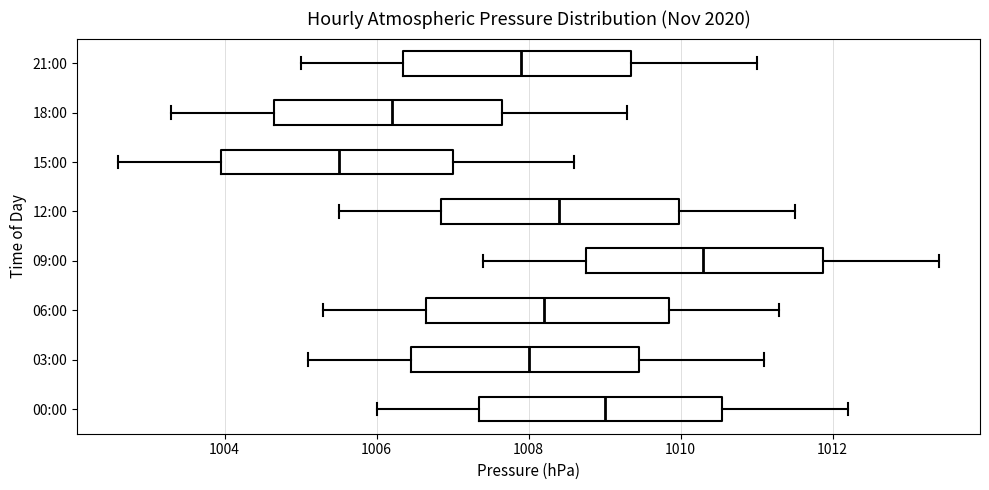

Which box's median line is the furthest to the right?

09:00